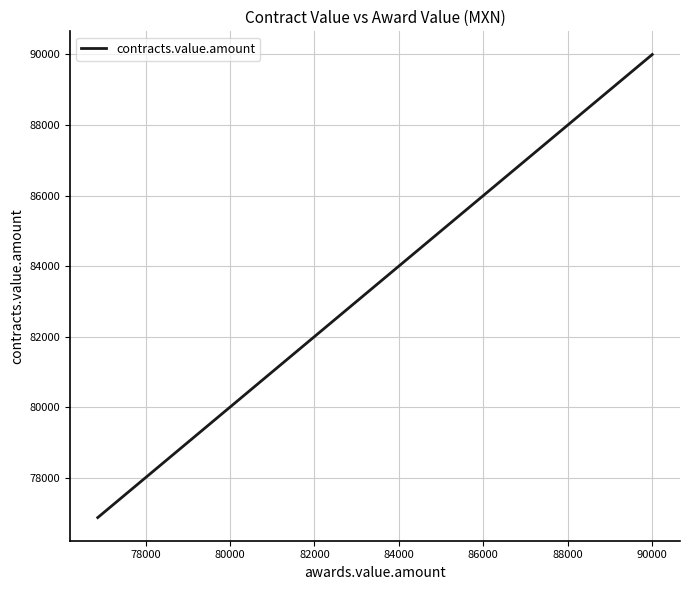

What is the minimum value shown in the chart?

76868.0